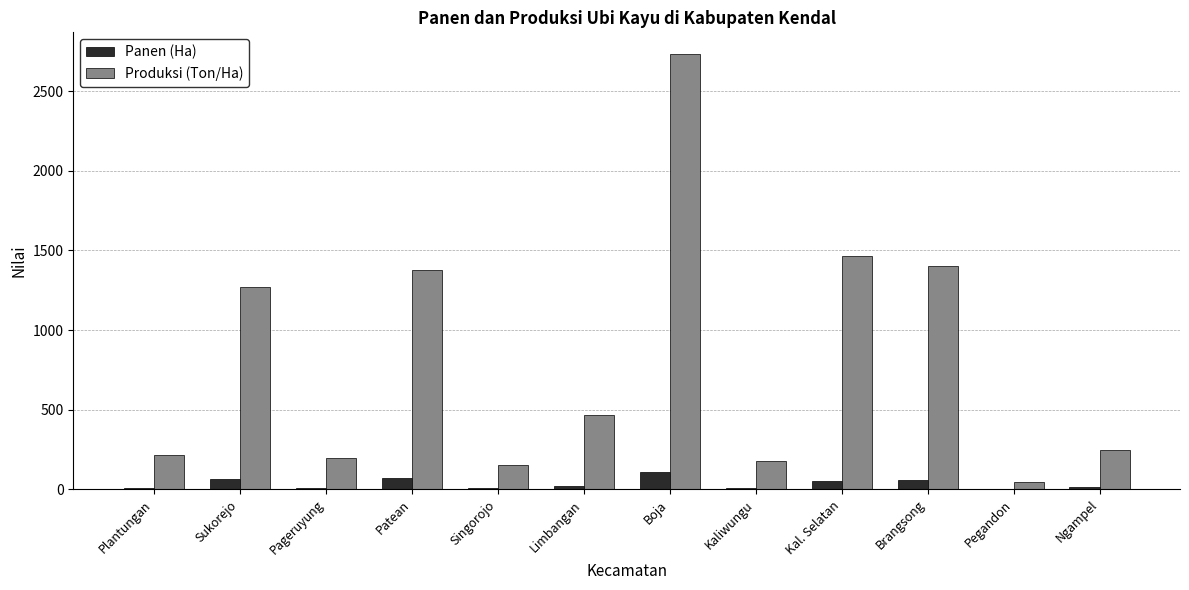

What is the average value of the Panen (Ha) series?

34.4